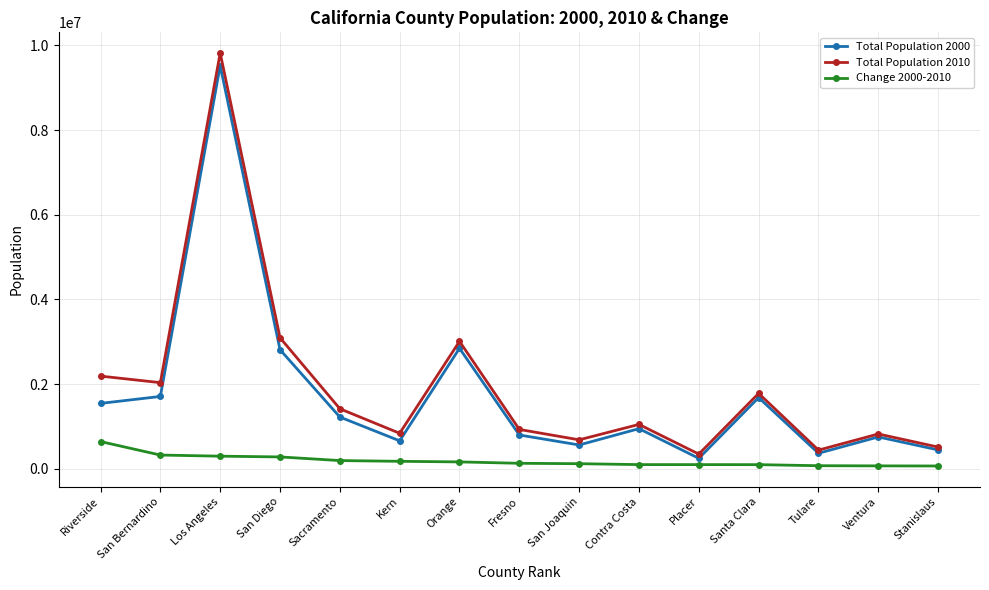

What is the spread (max minus min) of values at San Joaquin?

563598